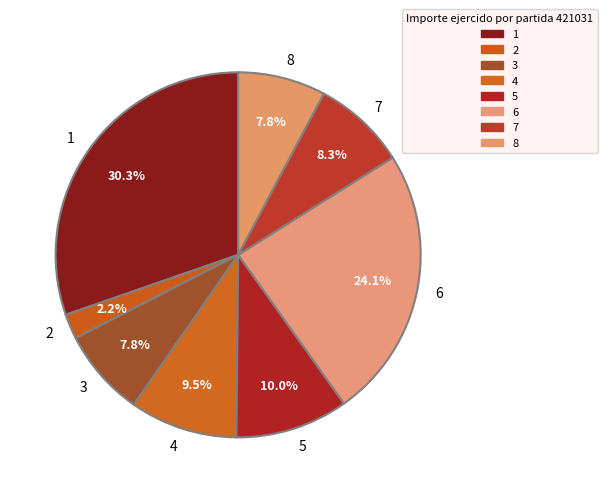

Is there a majority slice in this chart?

No